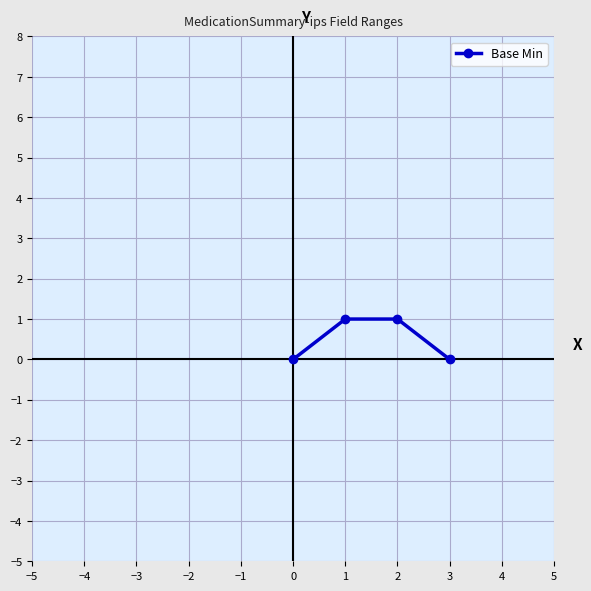

What is the value of the 2nd point from the left?

1